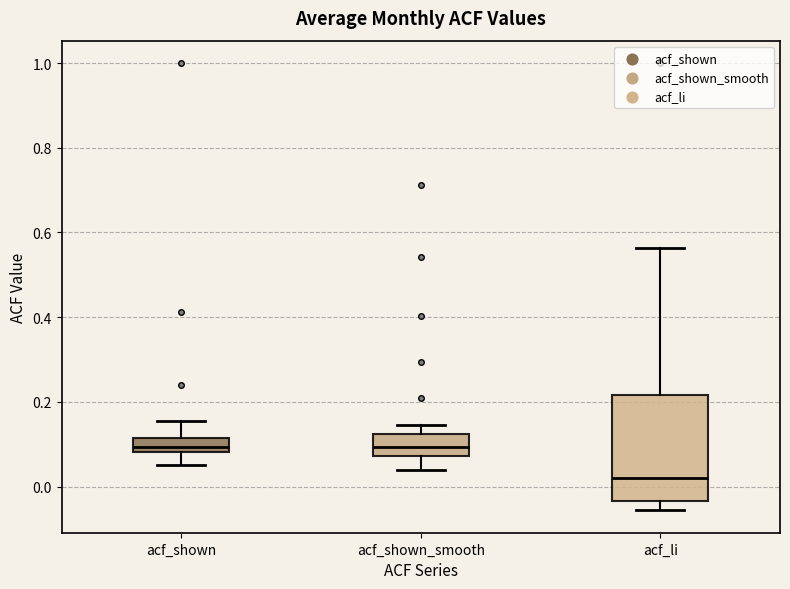

Comparing the boxes themselves (not the whiskers), which one is the tallest?

acf_li